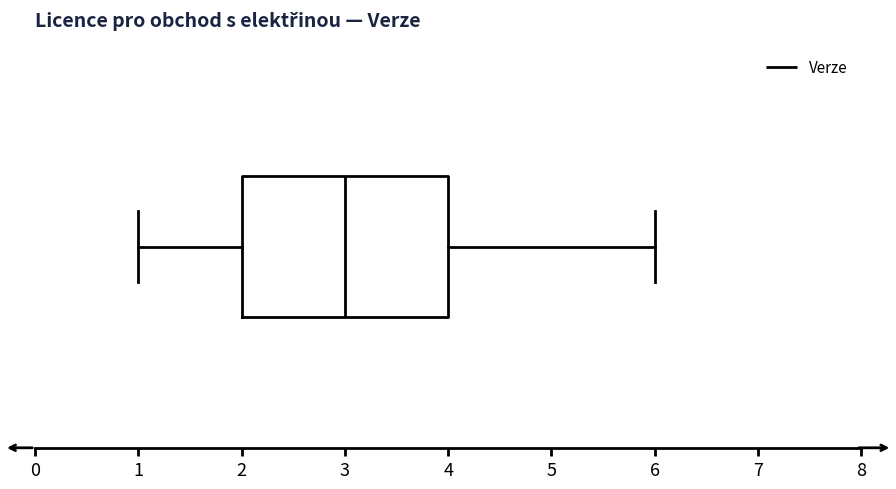

Transcribe this box plot: give where the median line is, the range the box spans, and where the two whiskers end, as read against the x-axis. The values are not printed on the chart, so give them approximately, as read against the axis.

median 3, box 2 to 4, whiskers 1 to 6